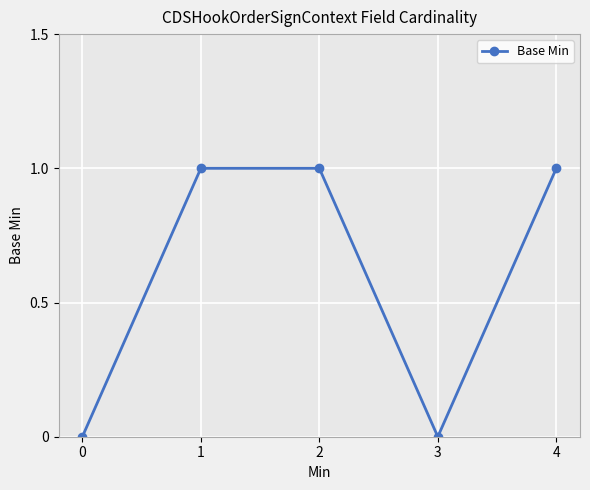

At which category does the data reach its first local valley?

3